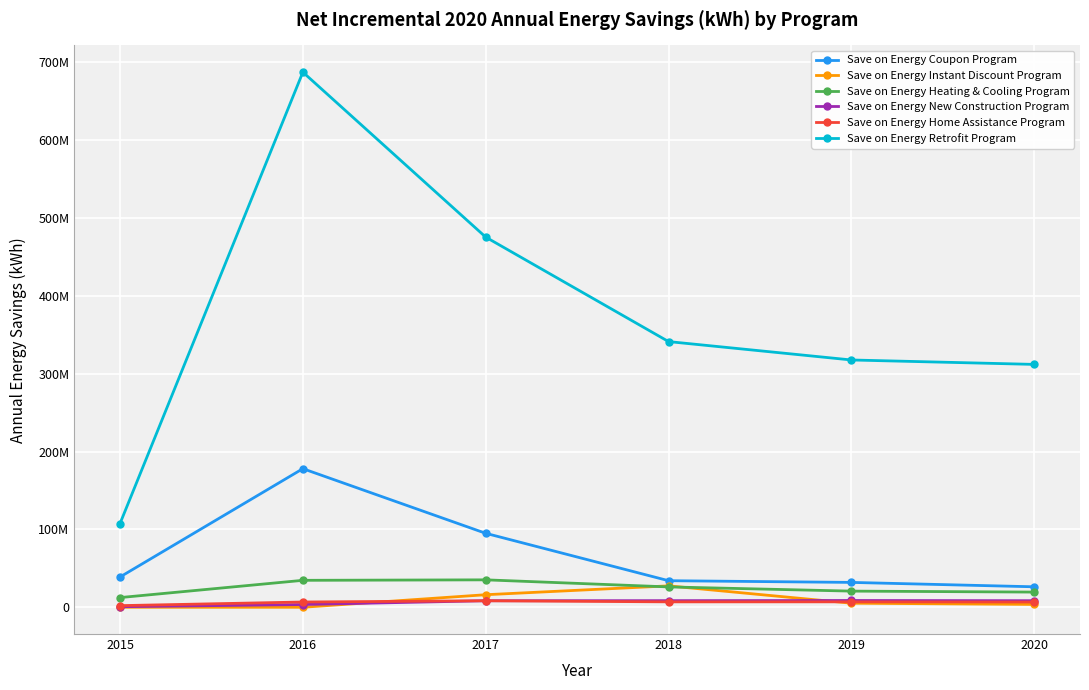

What are all the series names shown in the legend?

Save on Energy Coupon Program, Save on Energy Instant Discount Program, Save on Energy Heating & Cooling Program, Save on Energy New Construction Program, Save on Energy Home Assistance Program, Save on Energy Retrofit Program